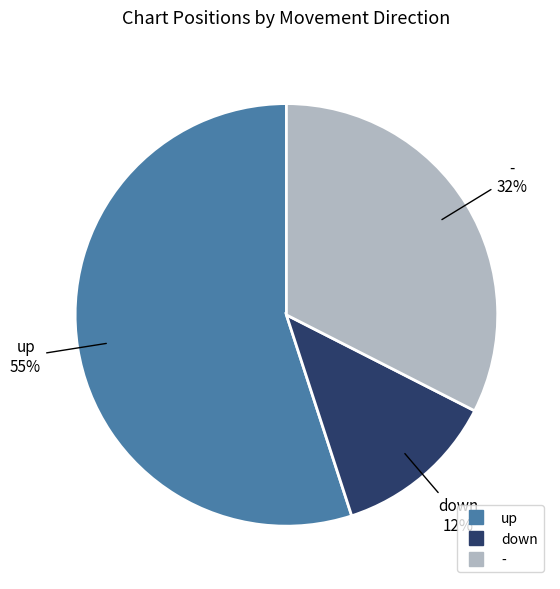

Is the sum of down and - greater than half?

No